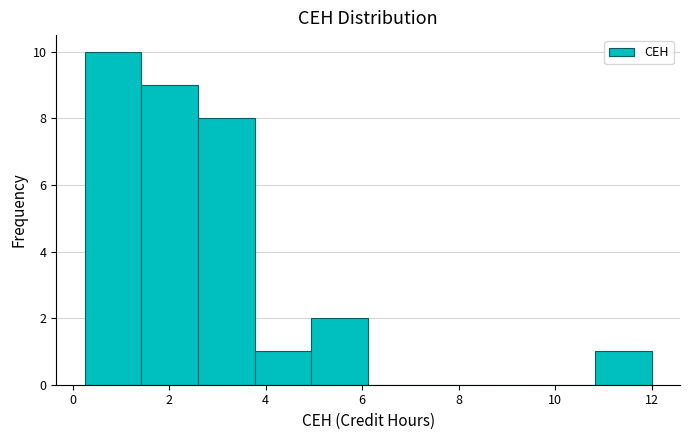

Reading left to right, list every bar in this chart as the range it spans on the x-axis followed by its height. Neither the bar edges nor the heights are printed on the chart, so give them approximately, as read against the axes.

0.2 to 1.4: 10
1.4 to 2.6: 9
2.6 to 3.8: 8
3.8 to 5.0: 1
5.0 to 6.2: 2
6.2 to 7.4: 0
7.4 to 8.4: 0
8.4 to 9.6: 0
9.6 to 10.8: 0
10.8 to 12.0: 1